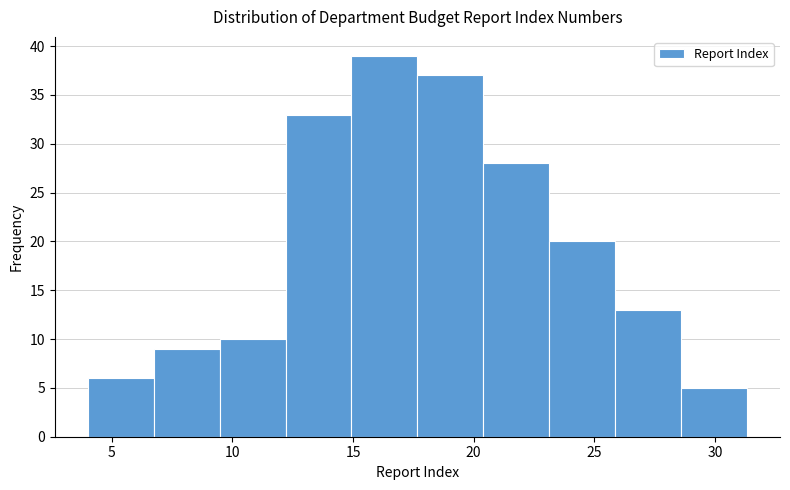

Over which range of the x-axis is the bar tallest?

15.0 to 17.5